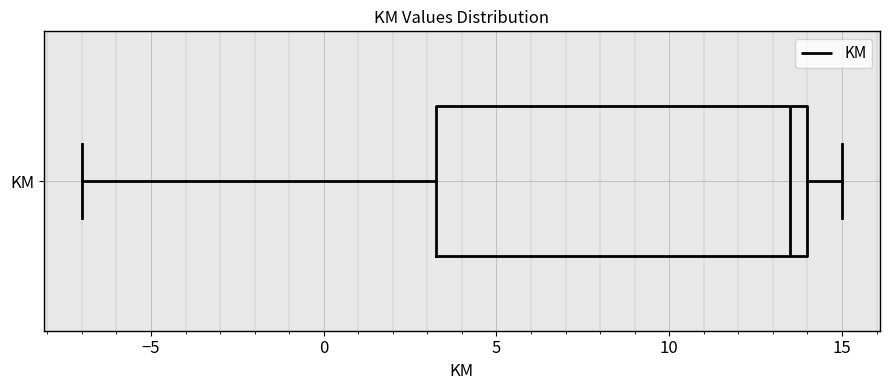

Read this box plot against the x-axis: the position of the median line, the range covered by the box, and the ends of both whiskers. The values are not printed on the chart, so give them approximately, as read against the axis.

median 13.5, box 3.5 to 14.0, whiskers -7.0 to 15.0